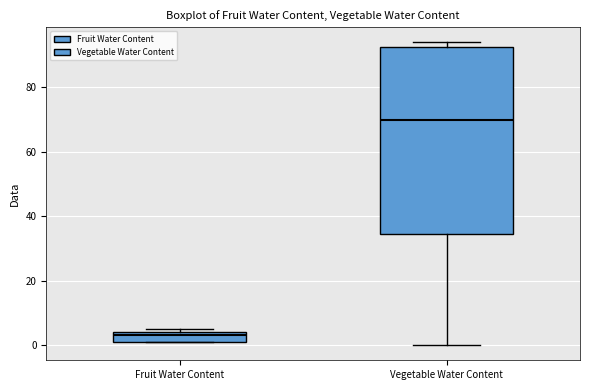

Where is the lower edge of the box for Fruit Water Content on the y-axis? The values are not printed on the chart, so give them approximately, as read against the axis.

2